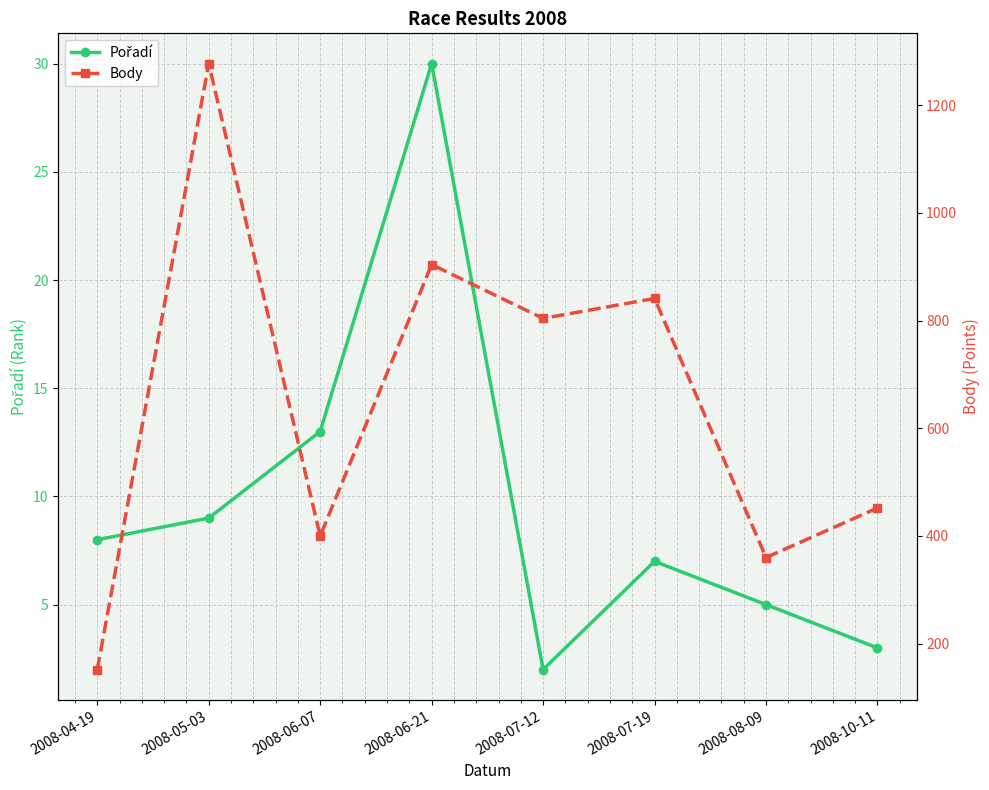

True or false: Pořadí has a value of 1 at 2008-10-11.

False